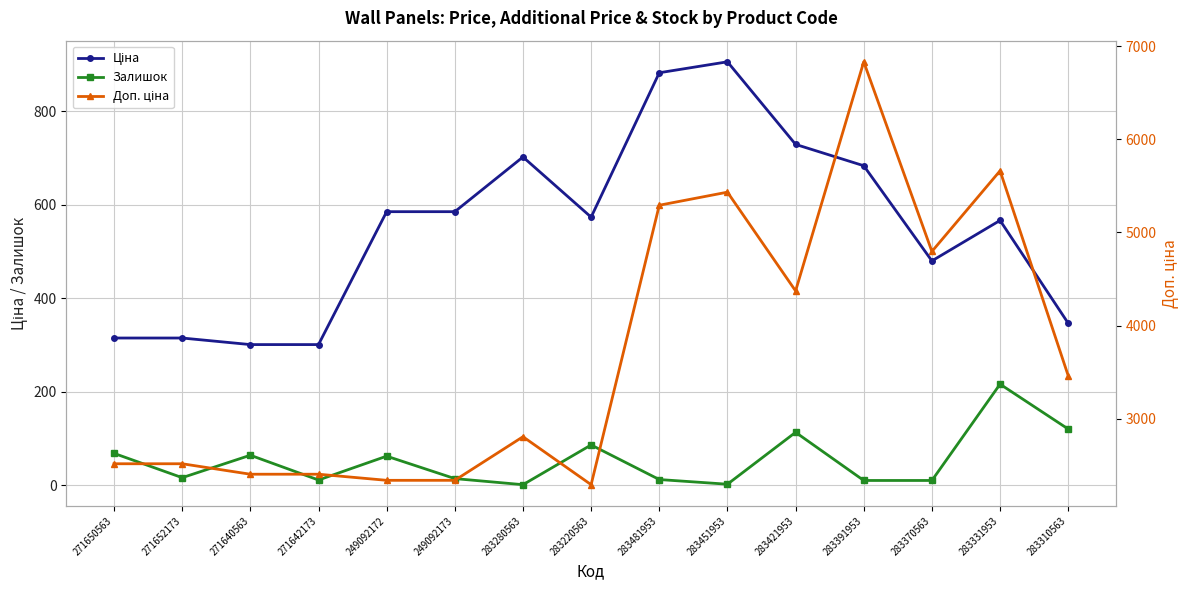

Is this an area chart (filled region under the line)?

No